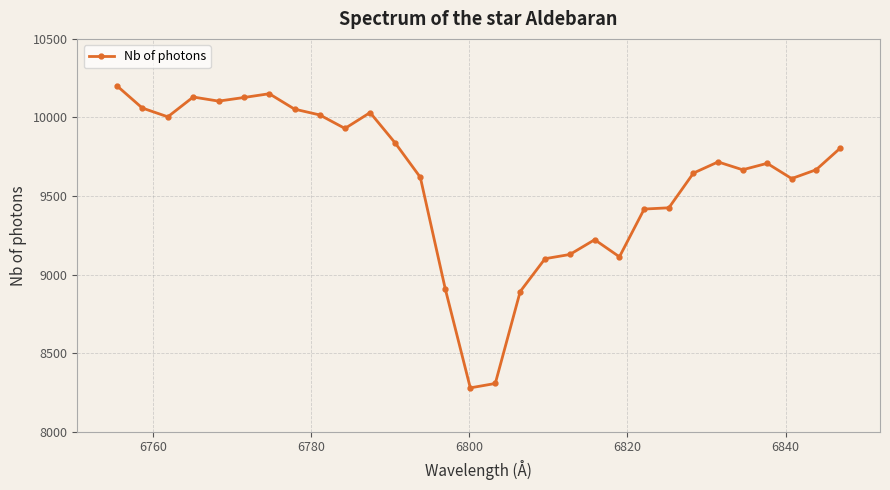

What is the value of the 30th point from the left?

9806